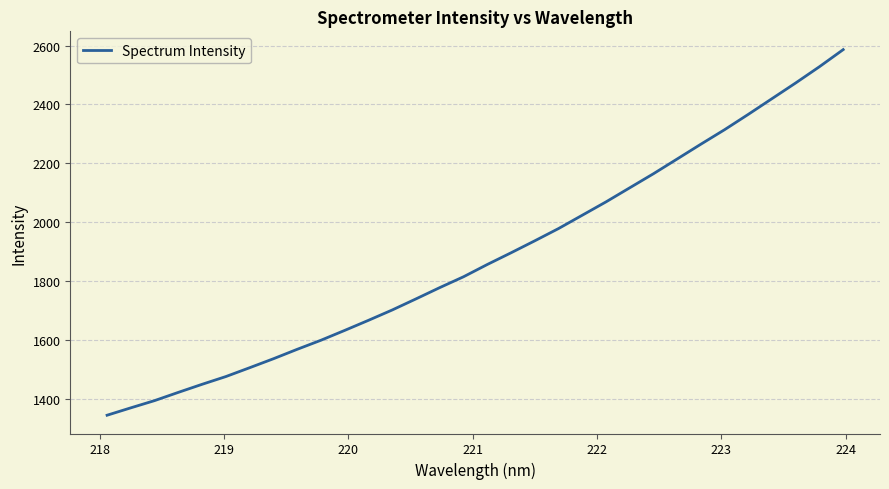

What is the difference between the maximum and minimum values?

1241.5